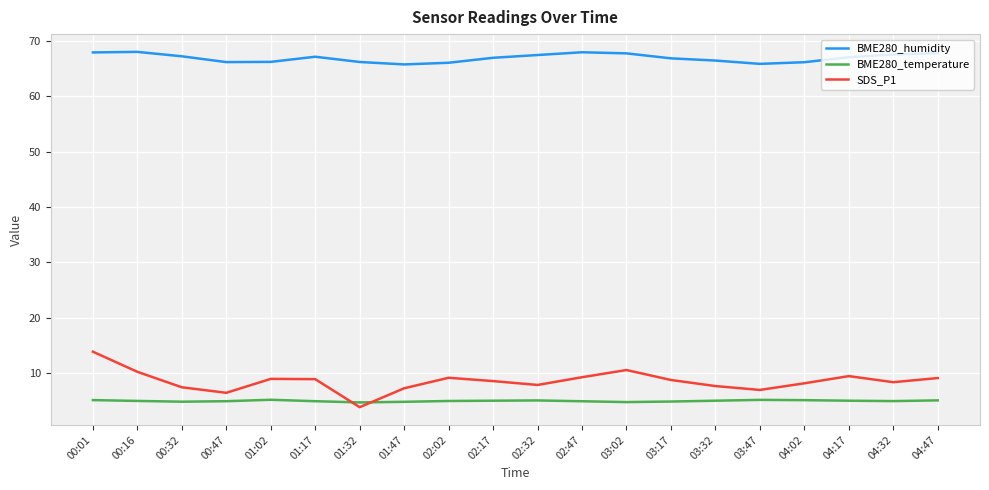

In BME280_temperature, how many points are higher than both neighbors (excluding endpoints)?

3